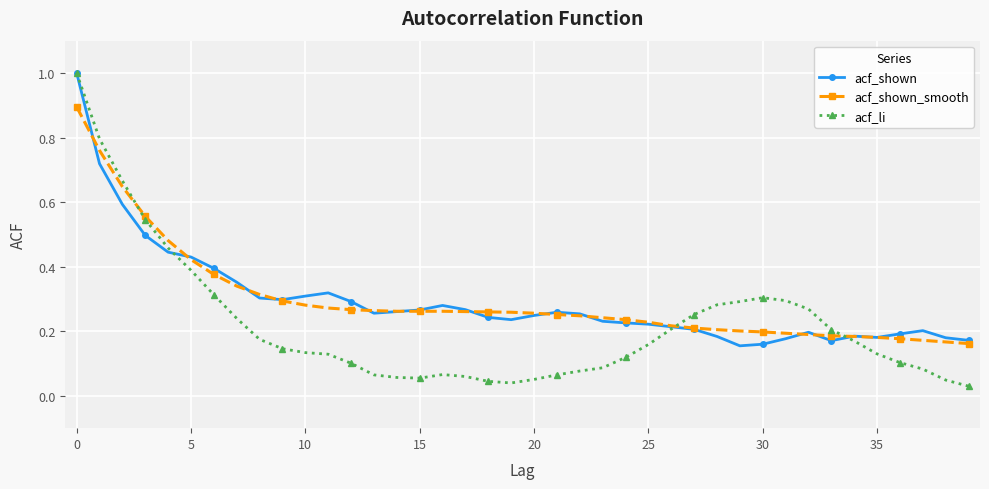

What is the highest value of the acf_li series?

1.0